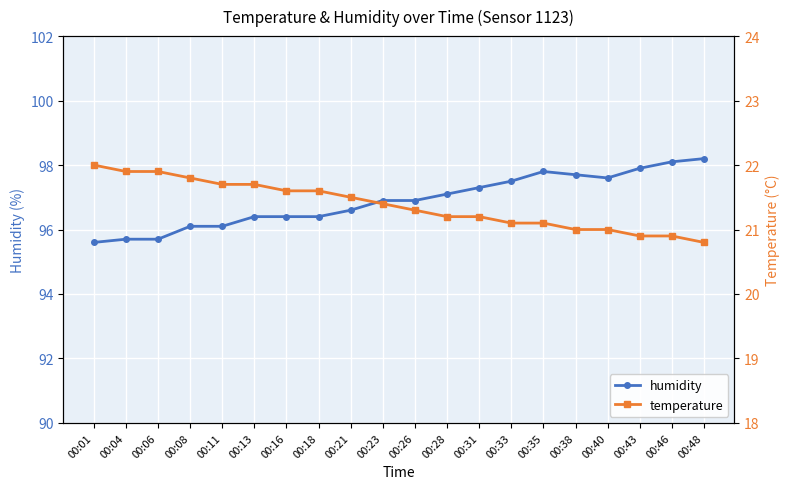

Reading left to right, transcribe all the data shown in this chart.

humidity: 00:01=95.6	00:04=95.7	00:06=95.7	00:08=96.1	00:11=96.1	00:13=96.4	00:16=96.4	00:18=96.4	00:21=96.6	00:23=96.9	00:26=96.9	00:28=97.1	00:31=97.3	00:33=97.5	00:35=97.8	00:38=97.7	00:40=97.6	00:43=97.9	00:46=98.1	00:48=98.2
temperature: 00:01=22.0	00:04=21.9	00:06=21.9	00:08=21.8	00:11=21.7	00:13=21.7	00:16=21.6	00:18=21.6	00:21=21.5	00:23=21.4	00:26=21.3	00:28=21.2	00:31=21.2	00:33=21.1	00:35=21.1	00:38=21.0	00:40=21.0	00:43=20.9	00:46=20.9	00:48=20.8